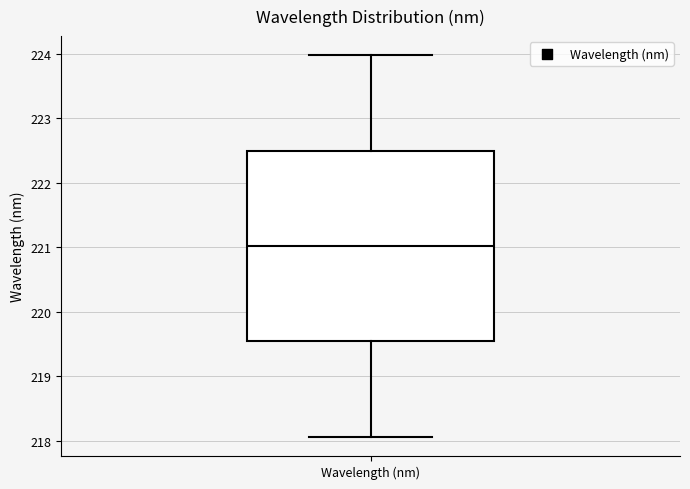

Read this box plot against the y-axis: the position of the median line, the range covered by the box, and the ends of both whiskers. The values are not printed on the chart, so give them approximately, as read against the axis.

median 221.0, box 219.5 to 222.5, whiskers 218.1 to 224.0